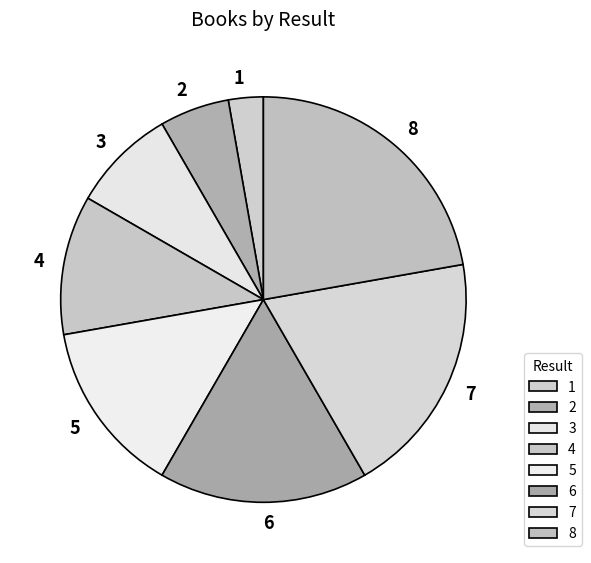

What is the largest slice in the pie chart?

8